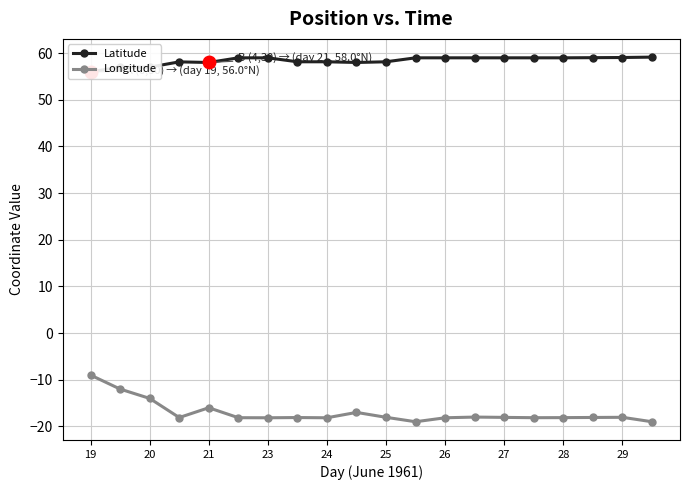

True or false: Longitude has more than 1 points higher than both neighbors.

True